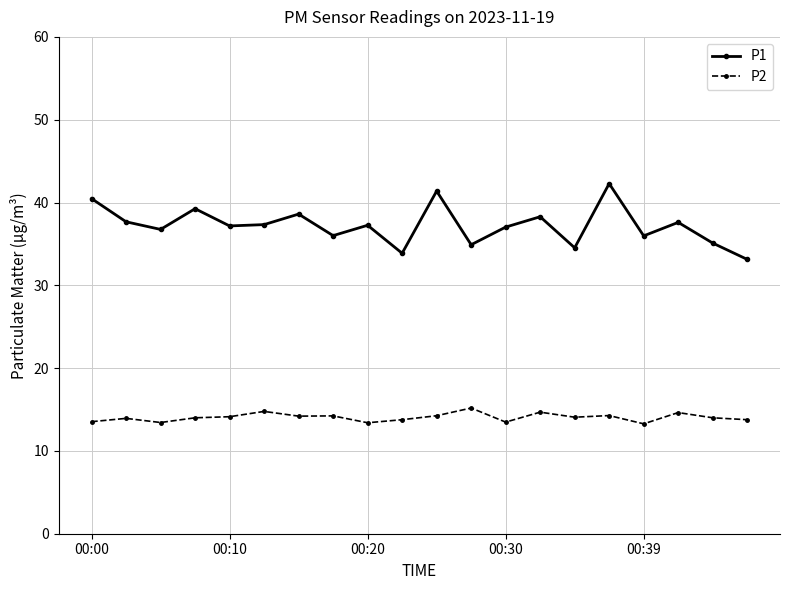

True or false: P2 and P1 intersect in this chart.

False